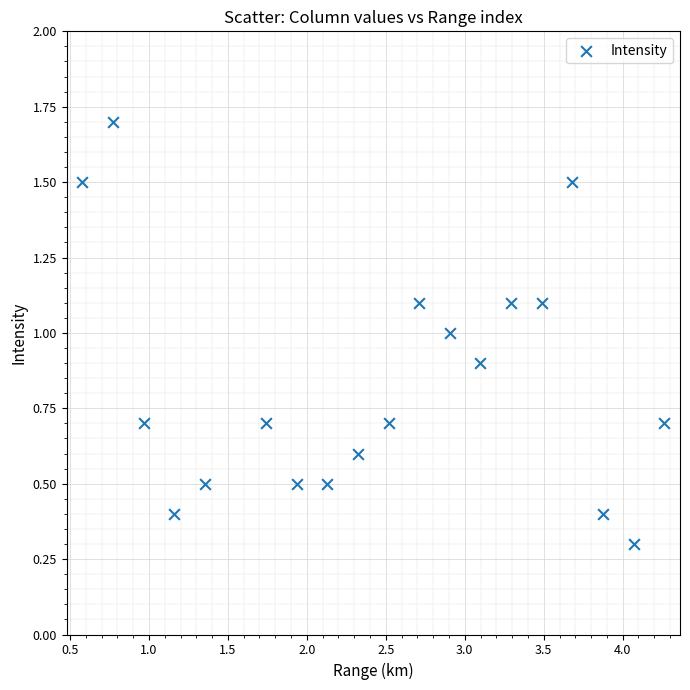

What is the range of X values (max minus min)?

3.7